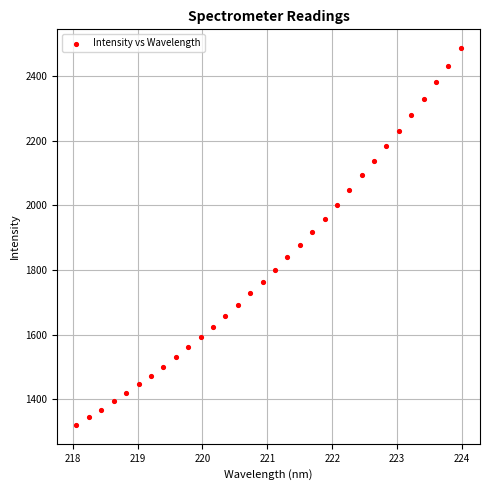

What is the range of Y values (max minus min)?

1166.8